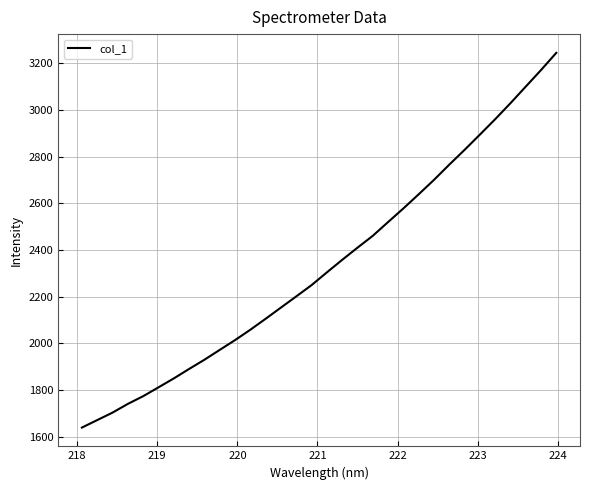

What is the greatest value displayed?

3244.3